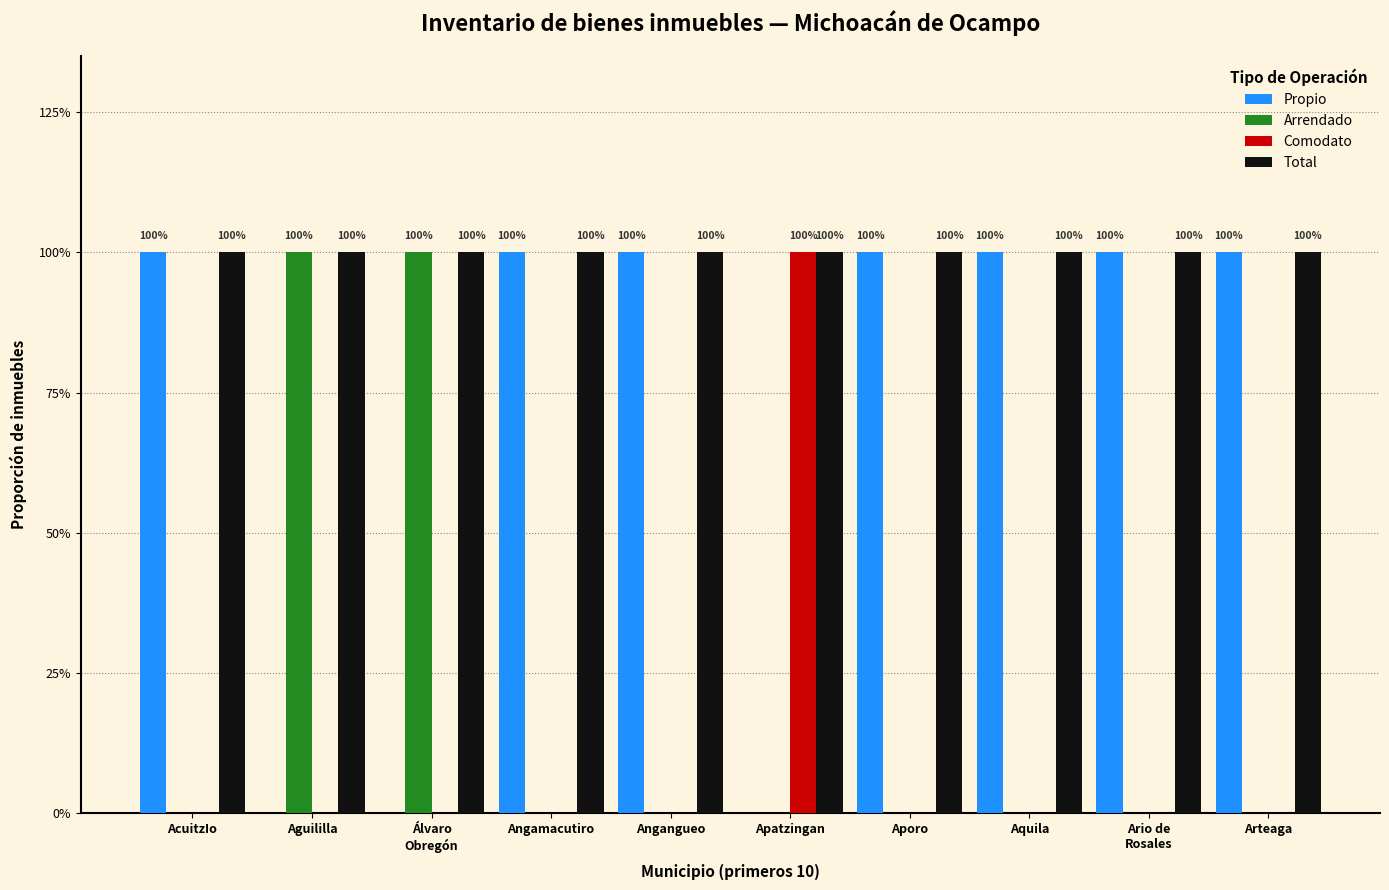

What is the difference between the highest and lowest values at Apatzingan?

1